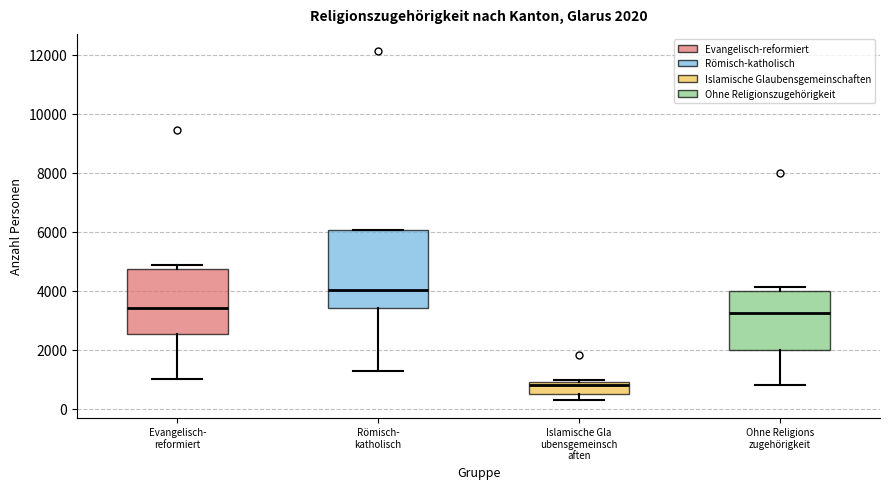

Which box has the highest median line?

Römisch- katholisch